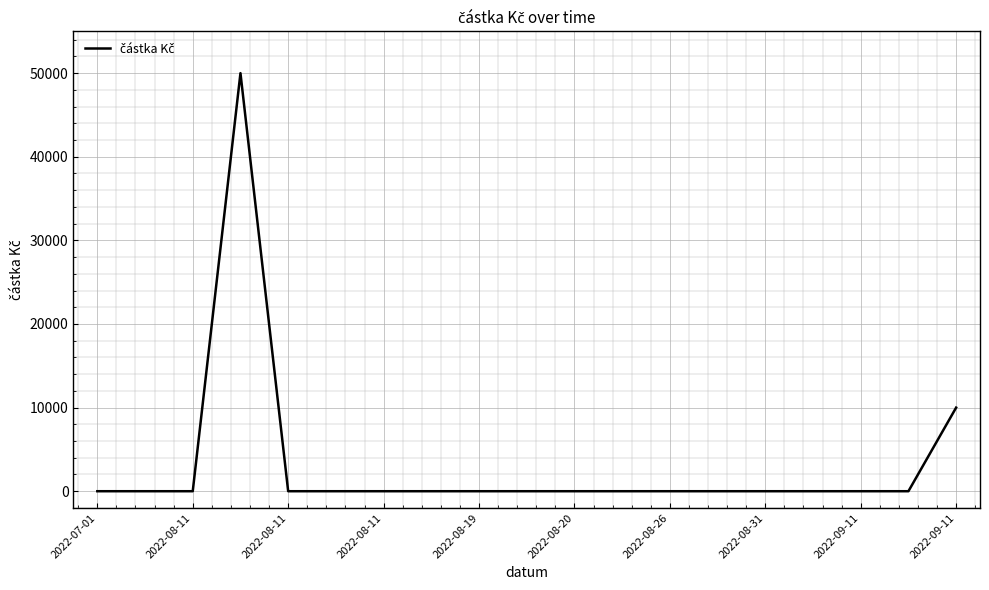

What is the maximum value shown in the chart?

50000